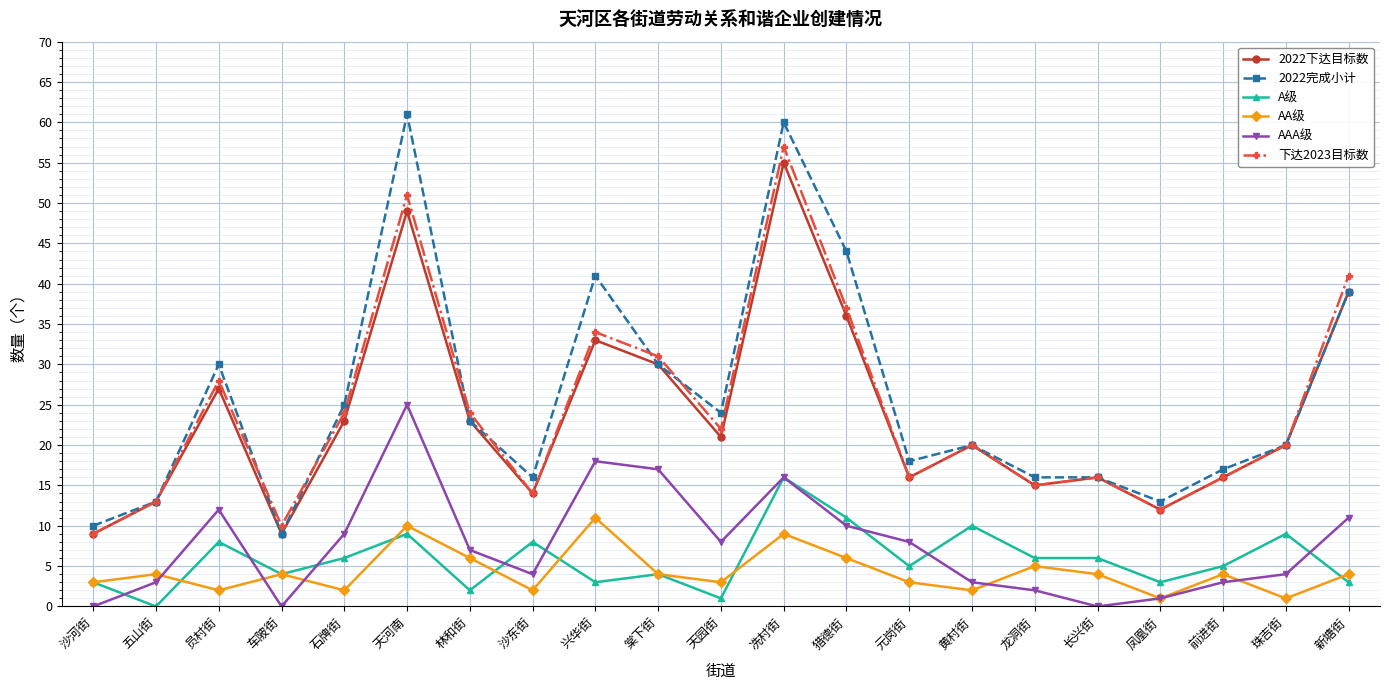

What are all the series names shown in the legend?

2022下达目标数, 2022完成小计, A级, AA级, AAA级, 下达2023目标数